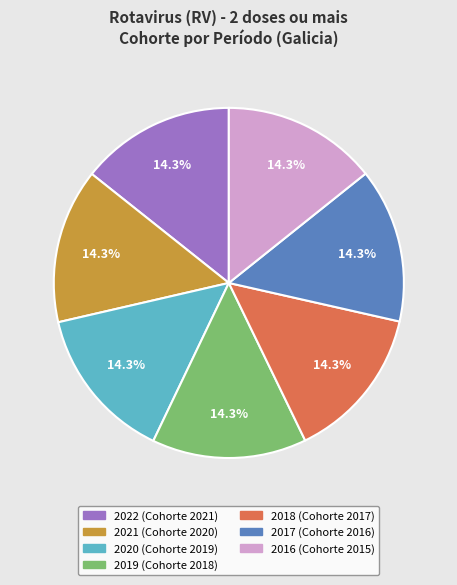

Approximately how many times larger is the value at 2016 compared to 2021?

1.0